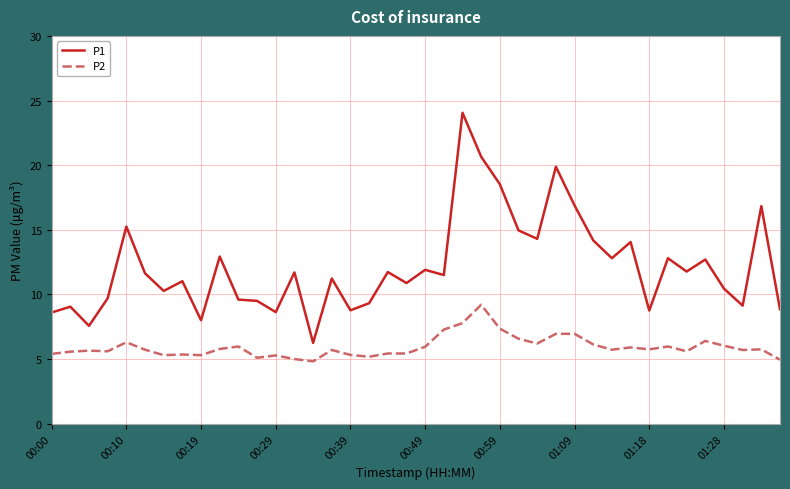

Which series has the widest spread of values?

P1